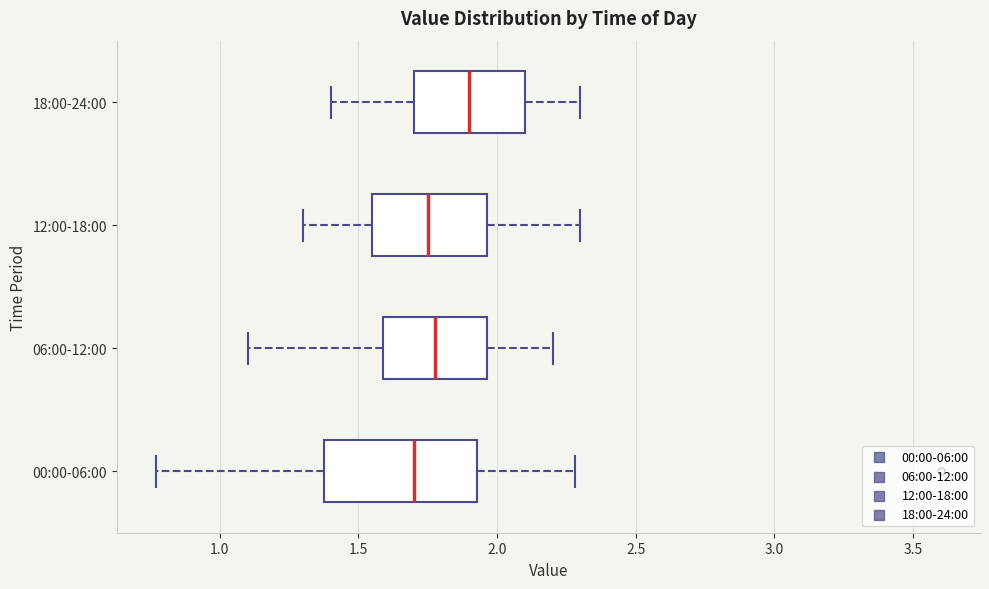

Which box is the widest, from its left edge to its right edge?

00:00-06:00